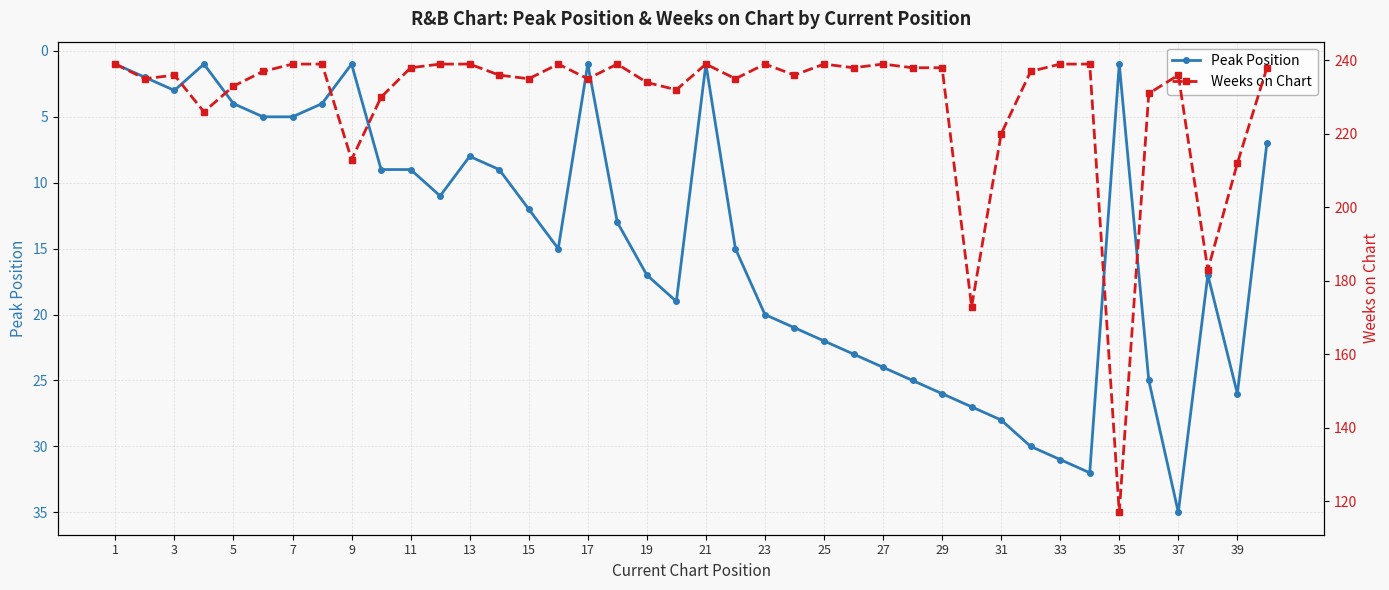

Where is the first local maximum for Peak Position?

3